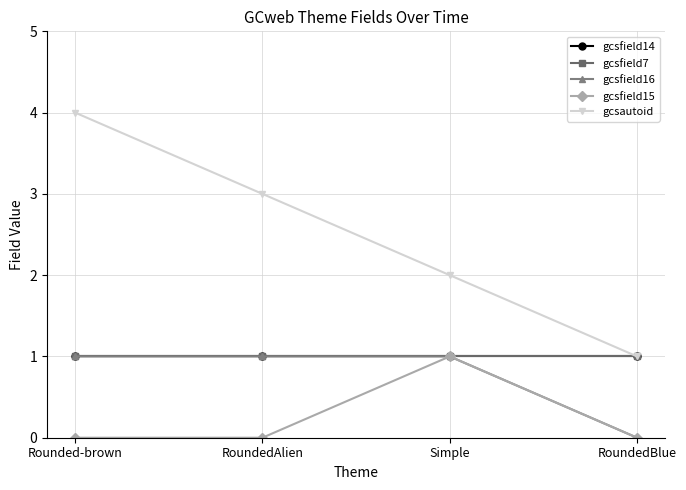

Does the chart have visible grid lines?

Yes